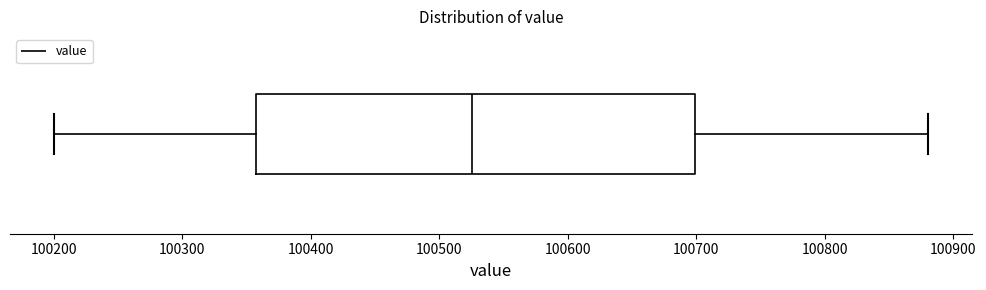

Transcribe this box plot: give where the median line is, the range the box spans, and where the two whiskers end, as read against the x-axis. The values are not printed on the chart, so give them approximately, as read against the axis.

median 100530, box 100360 to 100700, whiskers 100200 to 100880